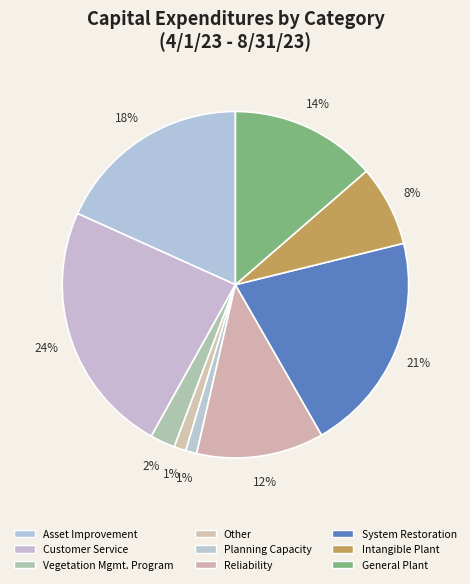

True or false: Intangible Plant accounts for 8% of the total.

True